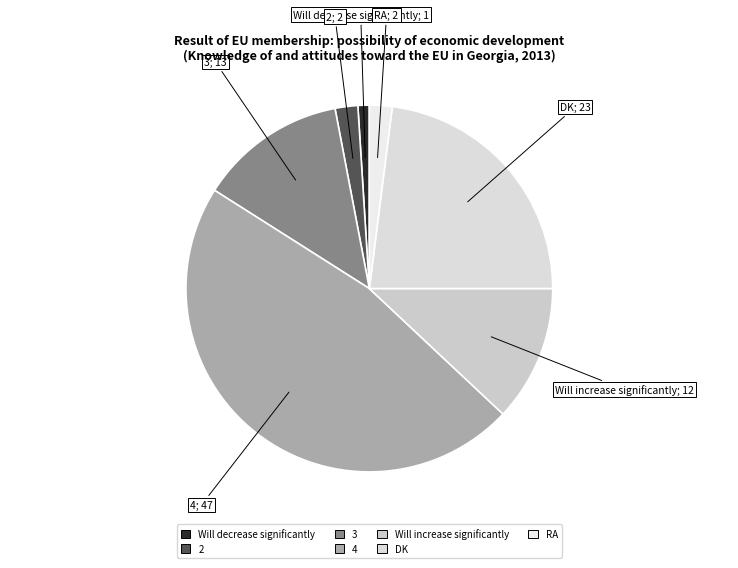

How many slices are in this pie chart?

7